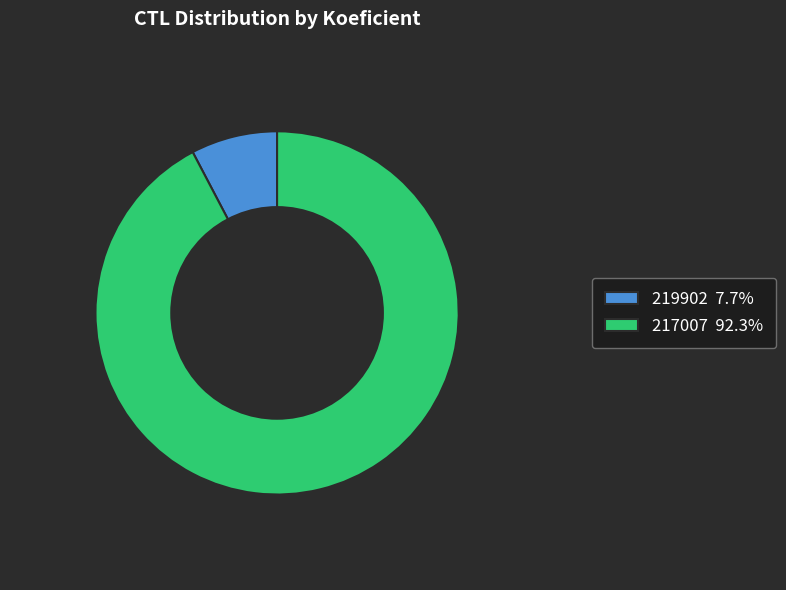

Combined, do 219902 7.7% and 217007 92.3% account for over 50%?

Yes